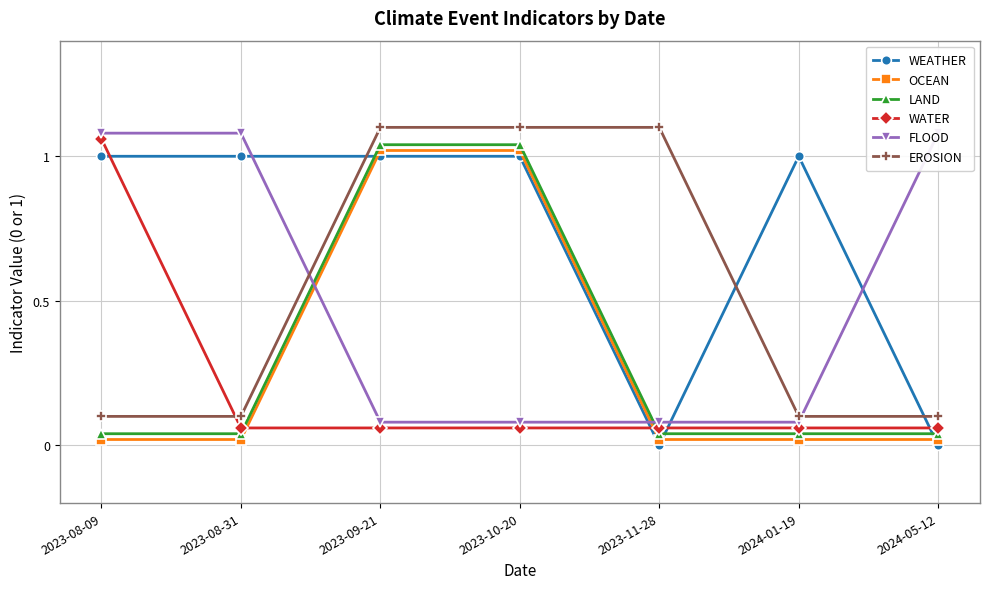

What is the lowest value of the WATER series?

0.1